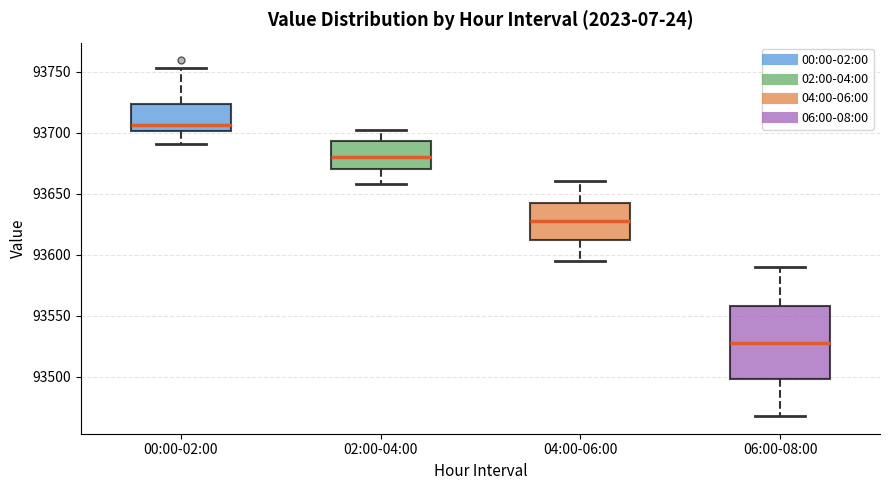

Reading left to right, read every box against the y-axis: the position of its median line, the range the box covers, and the ends of its whiskers. The values are not printed on the chart, so give them approximately, as read against the axis.

00:00-02:00: median 93705, box 93700 to 93725, whiskers 93690 to 93755
02:00-04:00: median 93680, box 93670 to 93695, whiskers 93660 to 93700
04:00-06:00: median 93630, box 93610 to 93640, whiskers 93595 to 93660
06:00-08:00: median 93530, box 93500 to 93560, whiskers 93470 to 93590